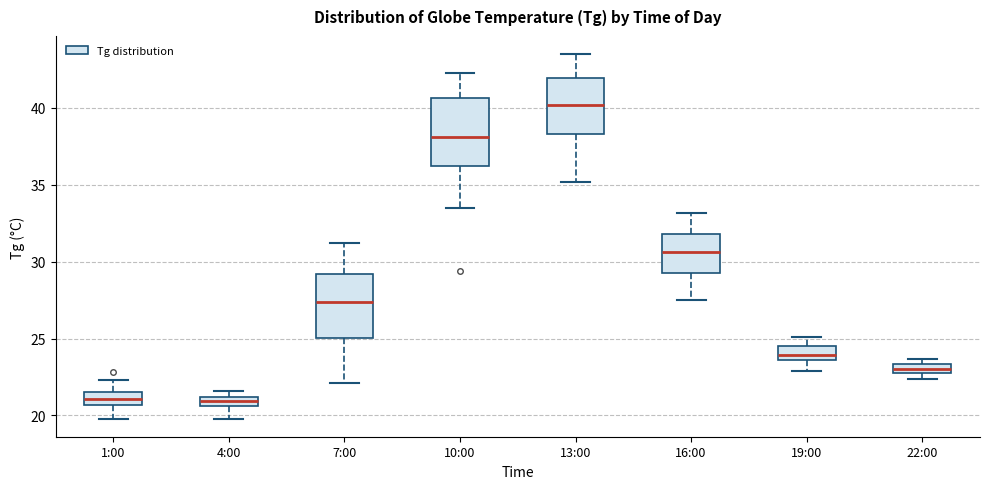

Where does the lower whisker of the box for 1:00 end on the y-axis? The values are not printed on the chart, so give them approximately, as read against the axis.

20.0